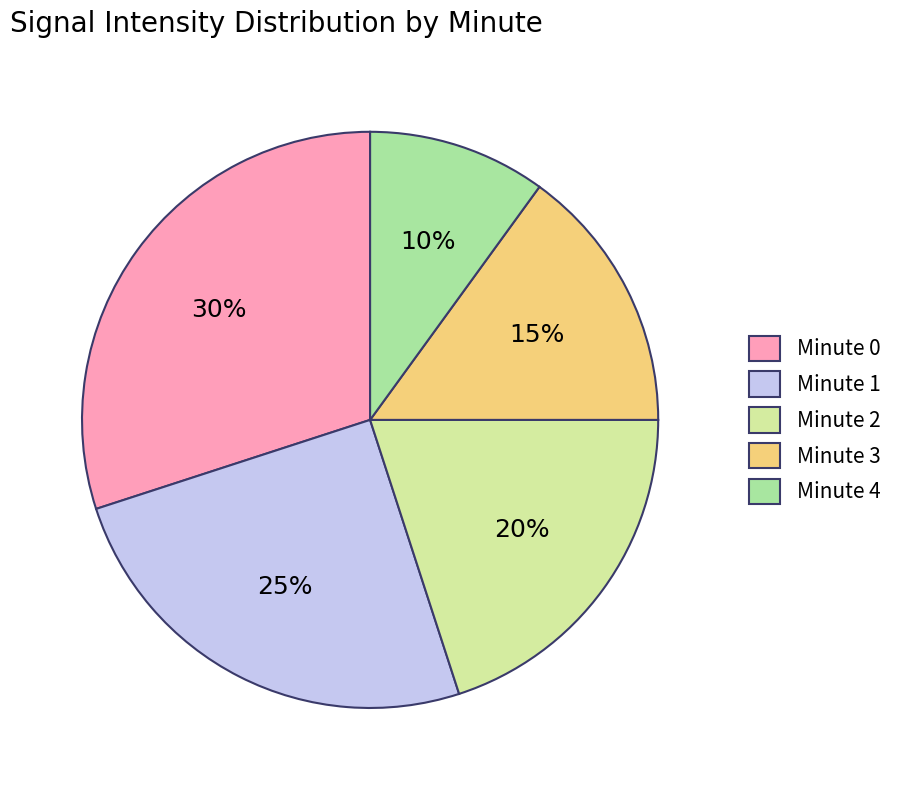

Between Minute 2 and Minute 1, which is larger?

Minute 1